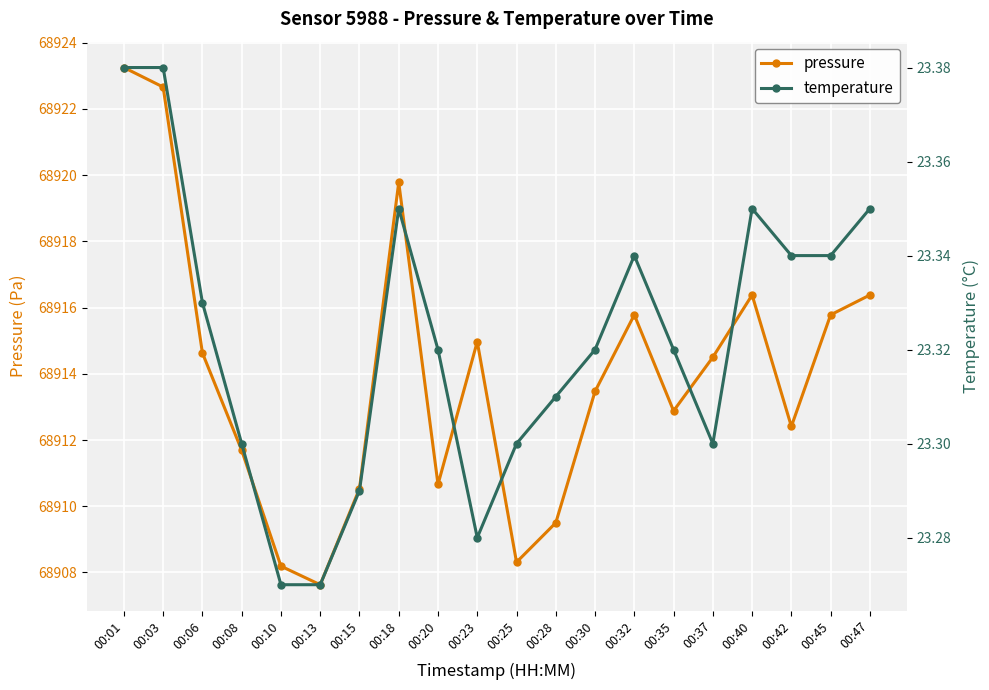

True or false: pressure and temperature intersect in this chart.

False